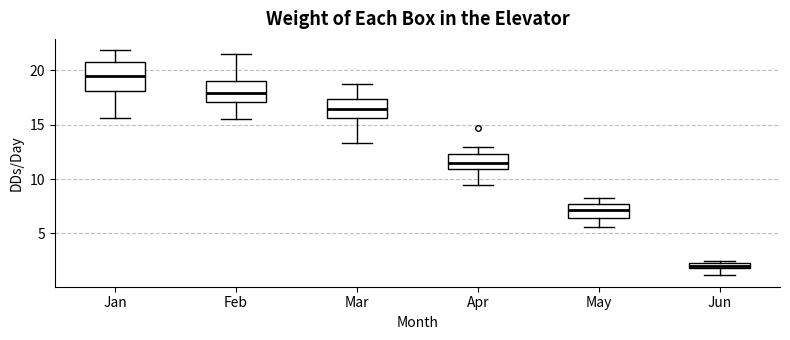

Which box is the tallest, from its lower edge to its upper edge?

Jan